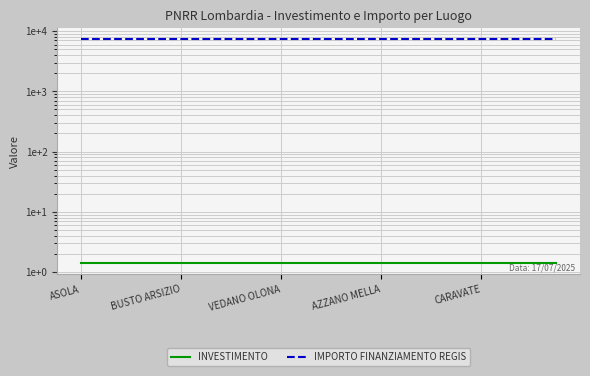

What is the spread (max minus min) of values at 5?

7299.6